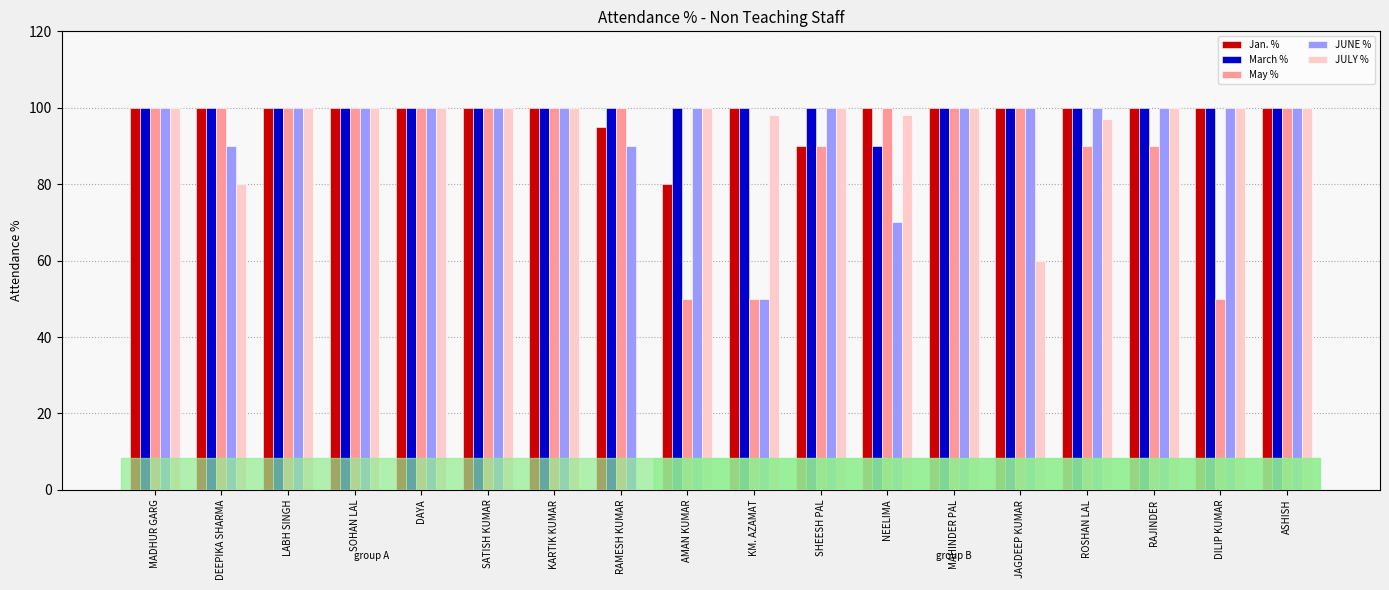

At which label is JULY % closest to 50?

JAGDEEP KUMAR